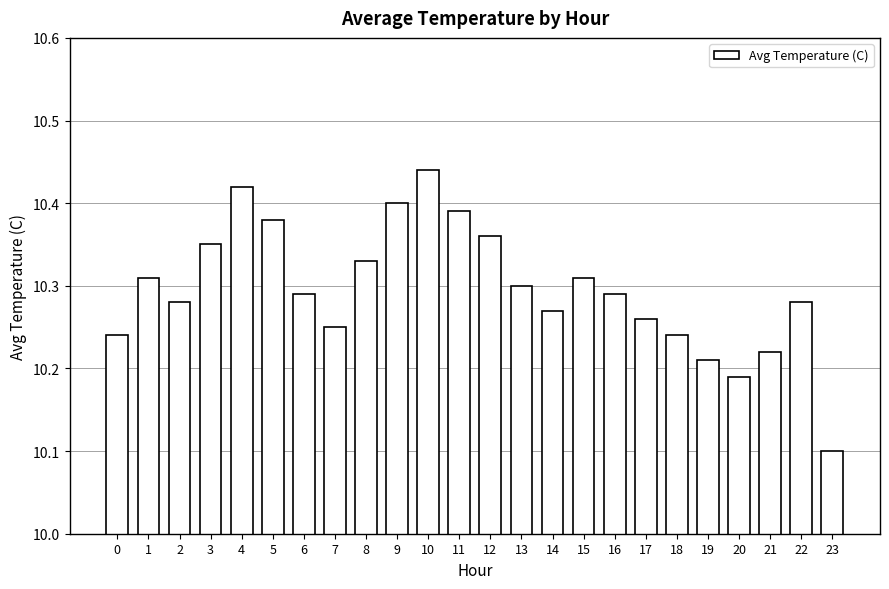

How many data points does each series have?

24